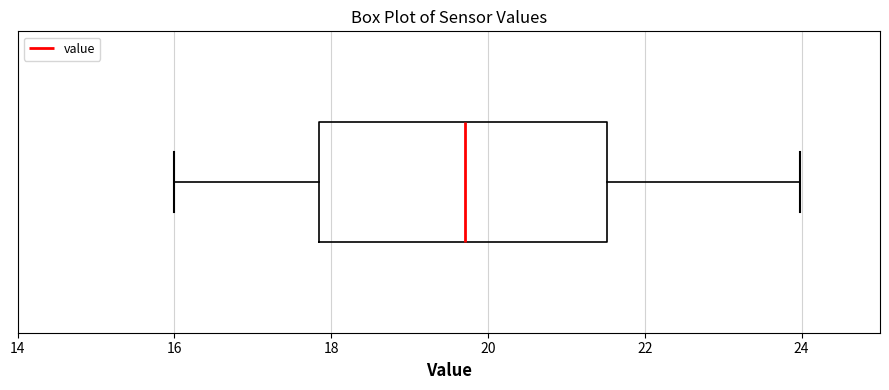

Transcribe this box plot: give where the median line is, the range the box spans, and where the two whiskers end, as read against the x-axis. The values are not printed on the chart, so give them approximately, as read against the axis.

median 19.8, box 17.8 to 21.6, whiskers 16.0 to 24.0